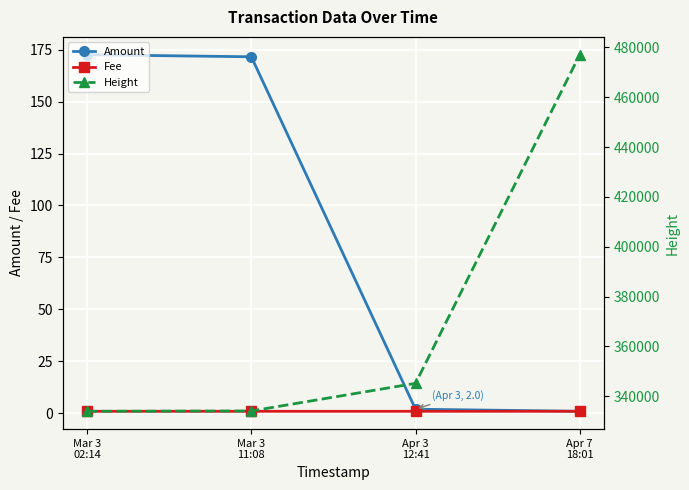

What is the sum of the Height values at Mar 3
11:08 and Apr 3
12:41?

679313.0